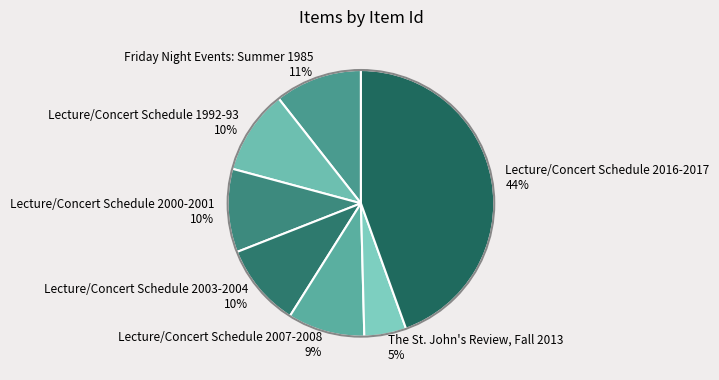

To the nearest percent, what is the average slice percentage?

14%